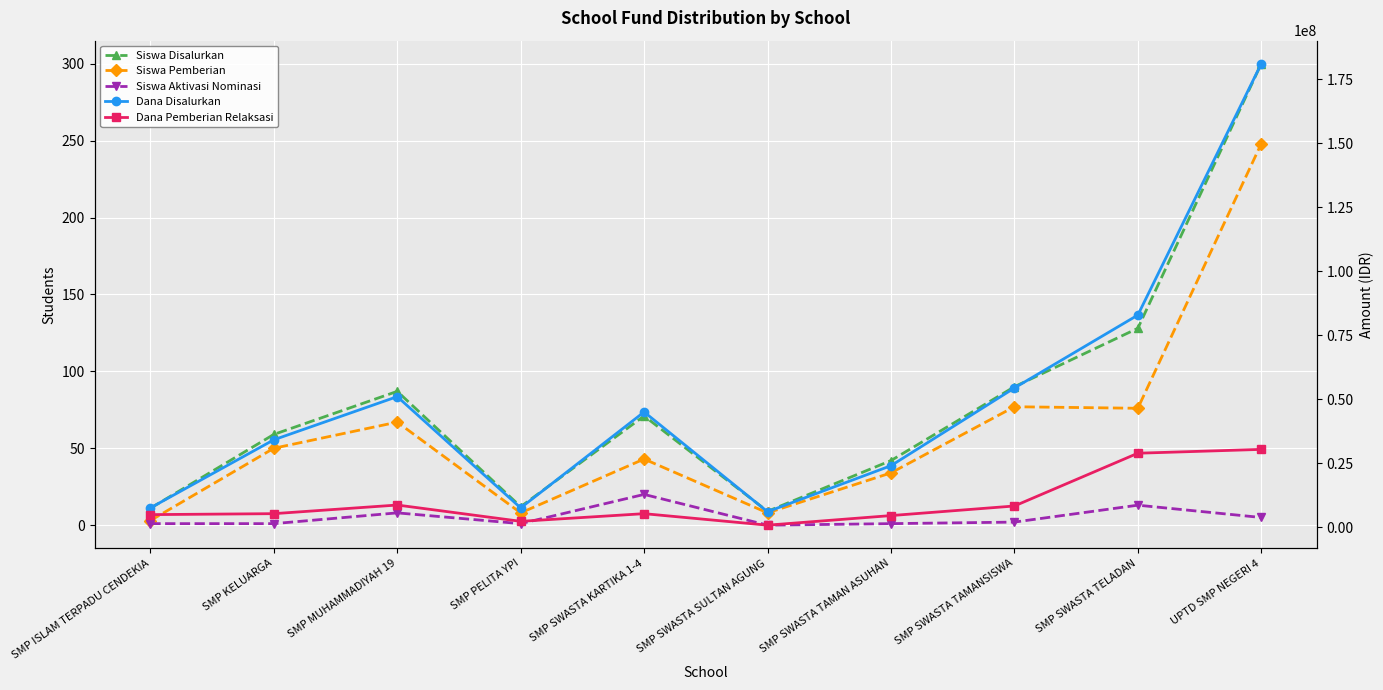

At which category is the sum across all series the highest?

UPTD SMP NEGERI 4